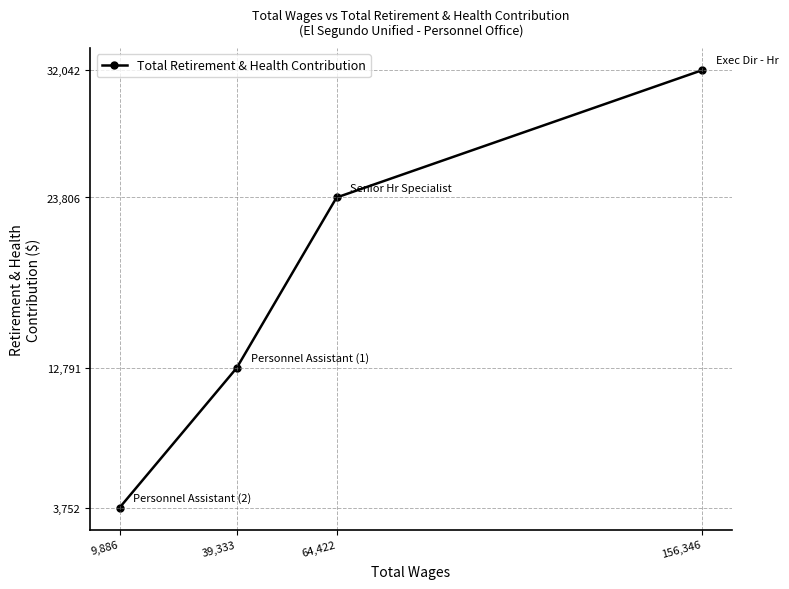

Is this an area chart (filled region under the line)?

No